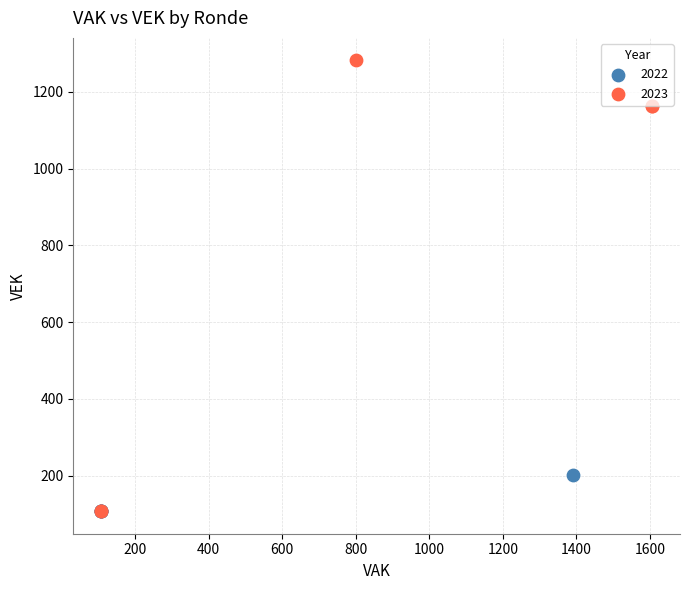

Which series has the largest Y range (max minus min)?

2023